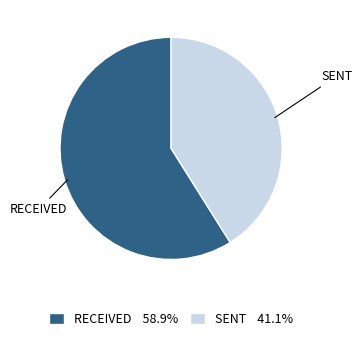

Is there any slice that represents more than half of the pie?

Yes